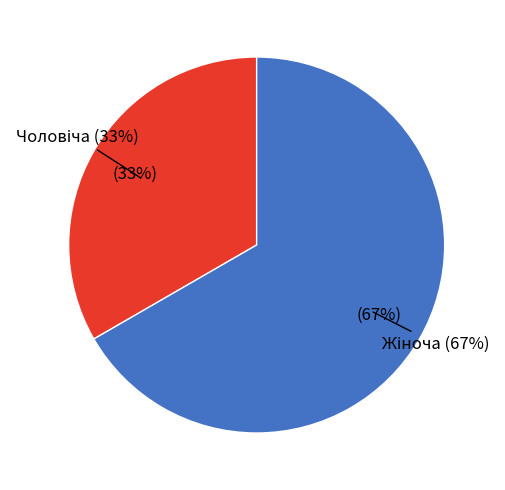

Which slice is the largest?

Жіноча